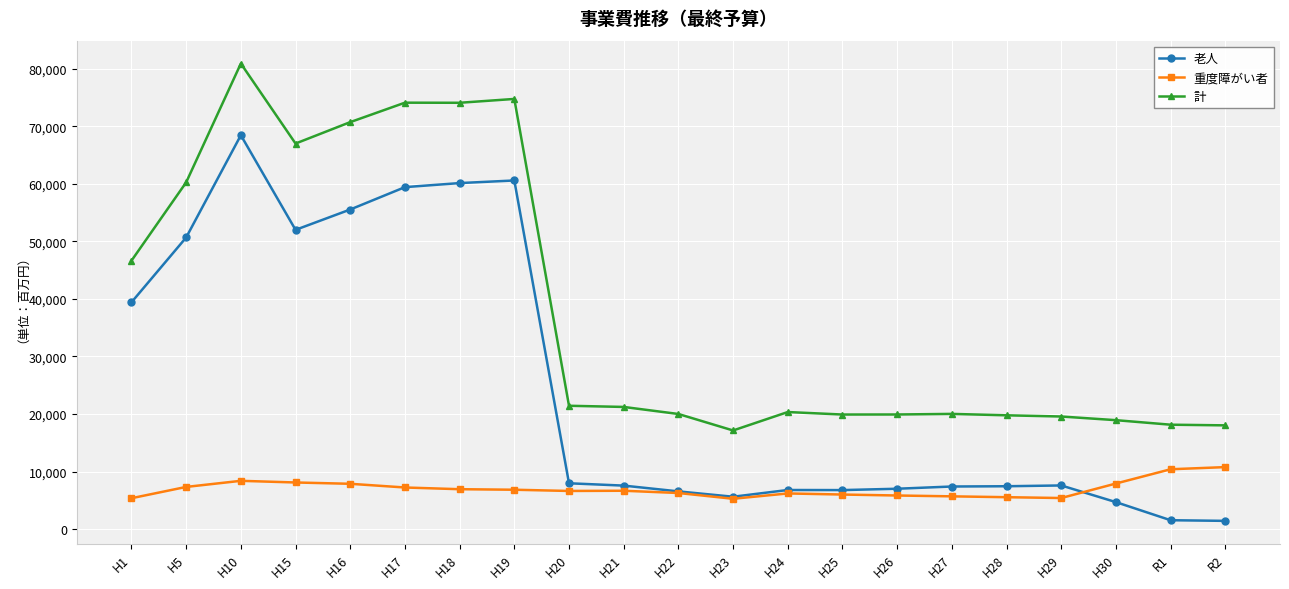

List the series in order of their overall mean, lowest first.

重度障がい者, 老人, 計